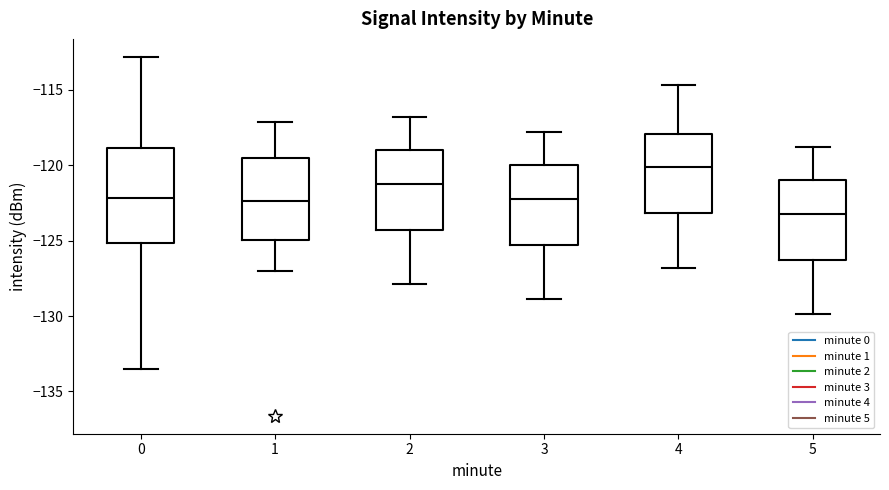

Which box is the tallest, from its lower edge to its upper edge?

0